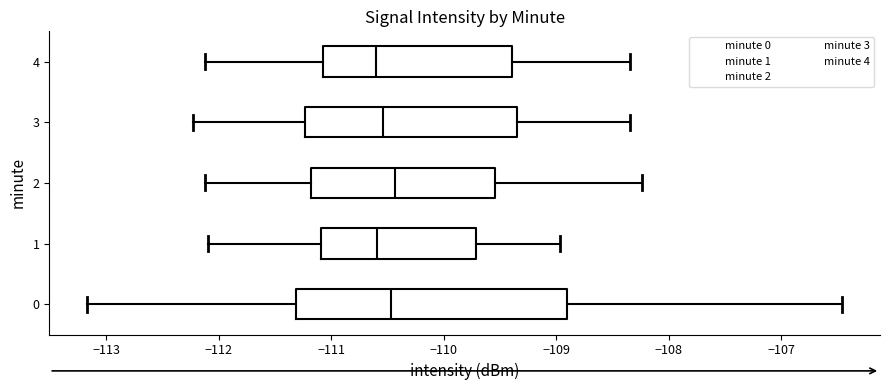

Where does the left whisker of the box at y = 4 end on the x-axis? The values are not printed on the chart, so give them approximately, as read against the axis.

-112.1